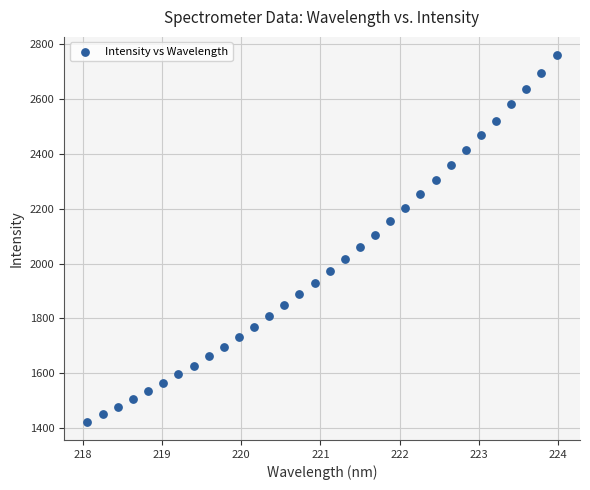

What is the range of X values (max minus min)?

5.9